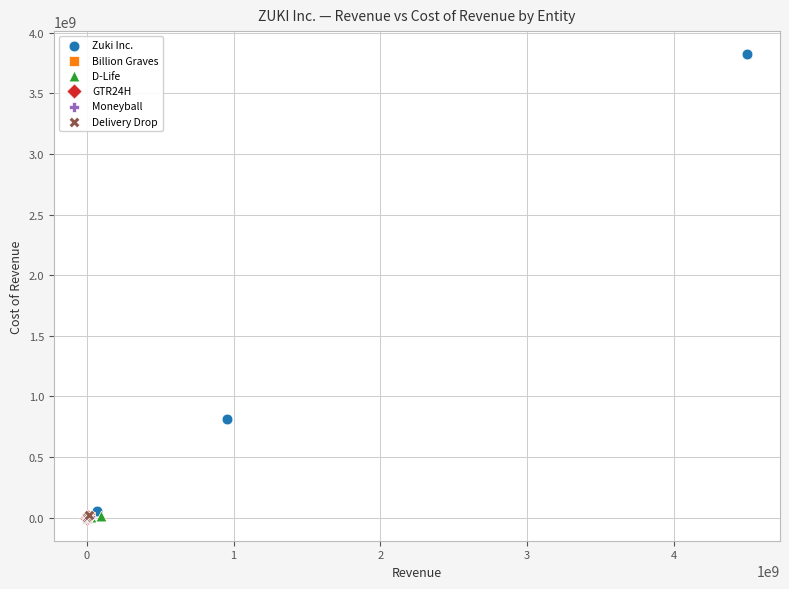

Which series has the largest Y range (max minus min)?

Zuki Inc.